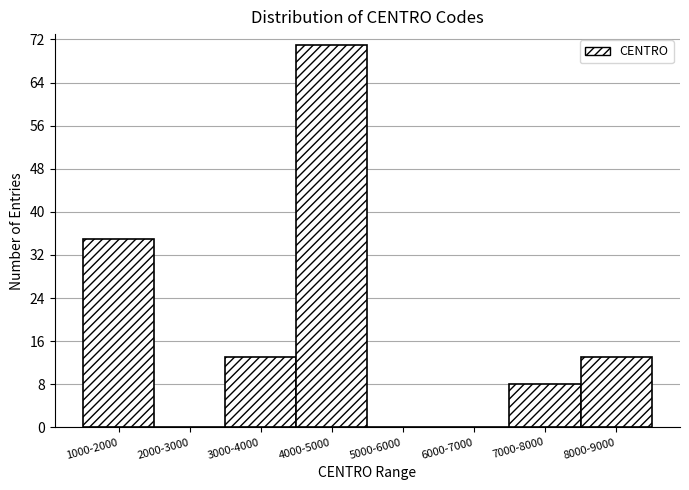

Reading left to right, extract all data points from this chart.

1000-2000=35	2000-3000=0	3000-4000=13	4000-5000=71	5000-6000=0	6000-7000=0	7000-8000=8	8000-9000=13